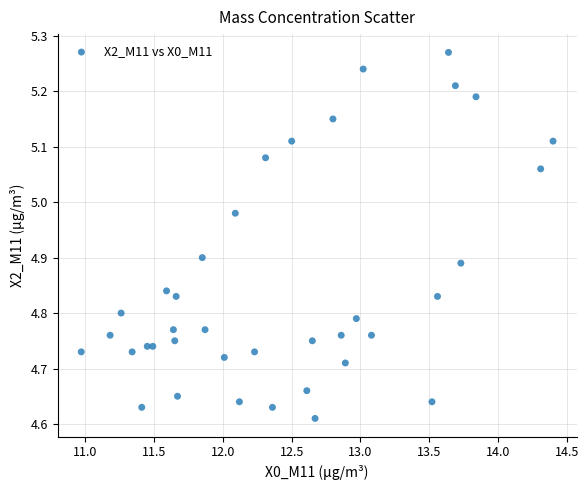

What is the range of Y values (max minus min)?

0.7